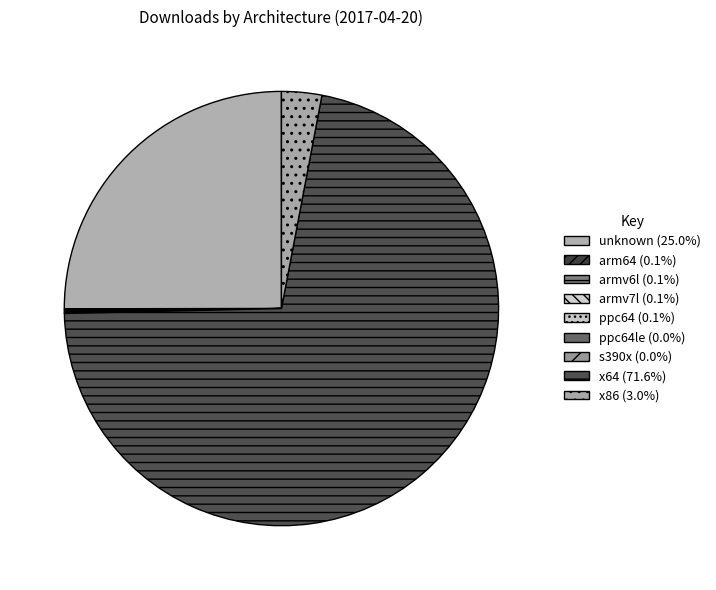

Which slice is the smallest?

s390x